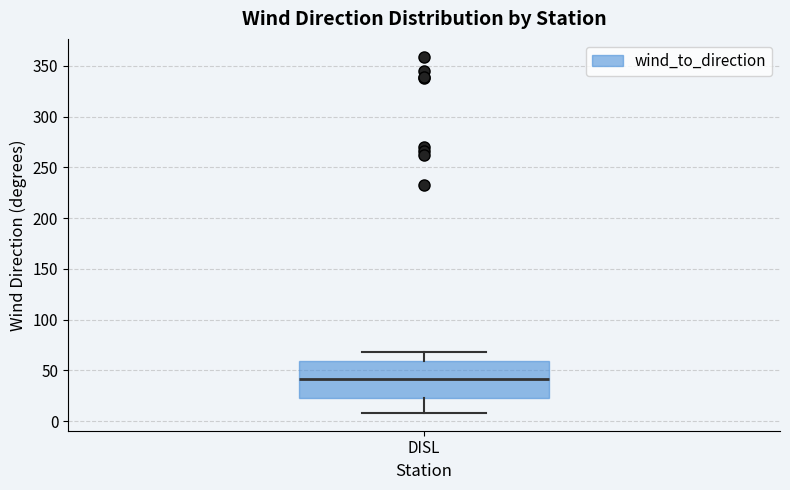

Read this box plot against the y-axis: the position of the median line, the range covered by the box, and the ends of both whiskers. The values are not printed on the chart, so give them approximately, as read against the axis.

median 40, box 25 to 60, whiskers 10 to 70